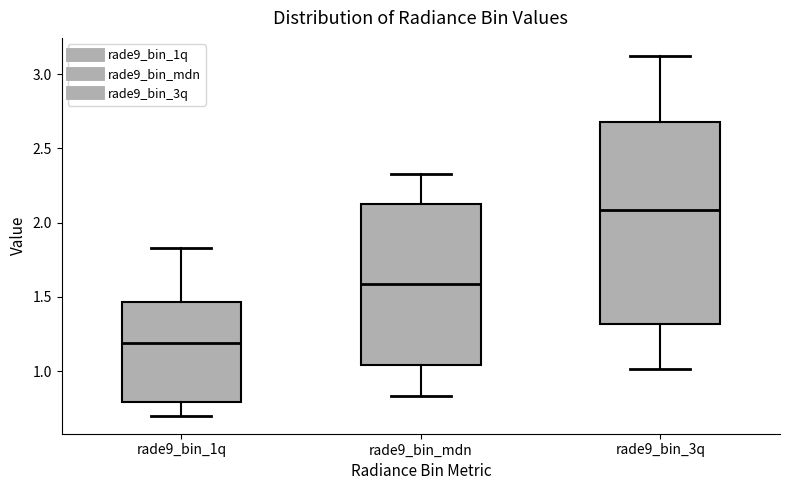

Reading left to right, read every box against the y-axis: the position of its median line, the range the box covers, and the ends of its whiskers. The values are not printed on the chart, so give them approximately, as read against the axis.

rade9_bin_1q: median 1.20, box 0.80 to 1.45, whiskers 0.70 to 1.85
rade9_bin_mdn: median 1.60, box 1.05 to 2.10, whiskers 0.85 to 2.35
rade9_bin_3q: median 2.10, box 1.30 to 2.70, whiskers 1.00 to 3.10